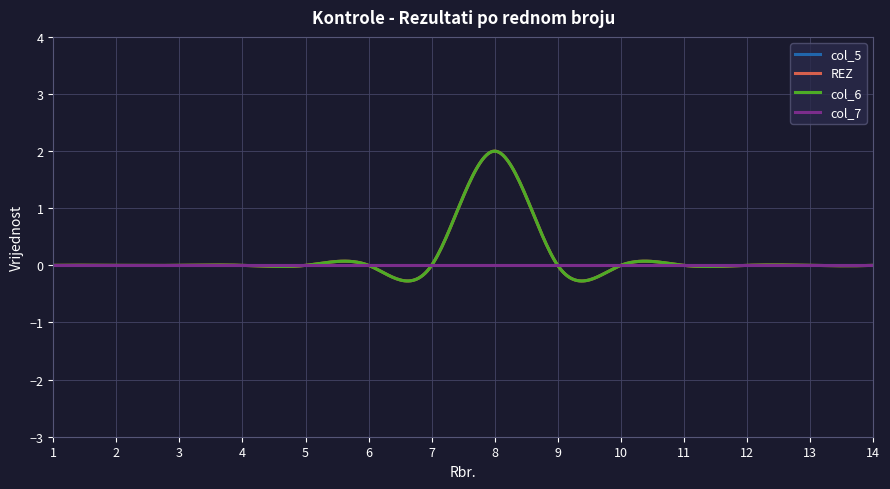

True or false: col_6 has more than 1 interior local peaks.

False